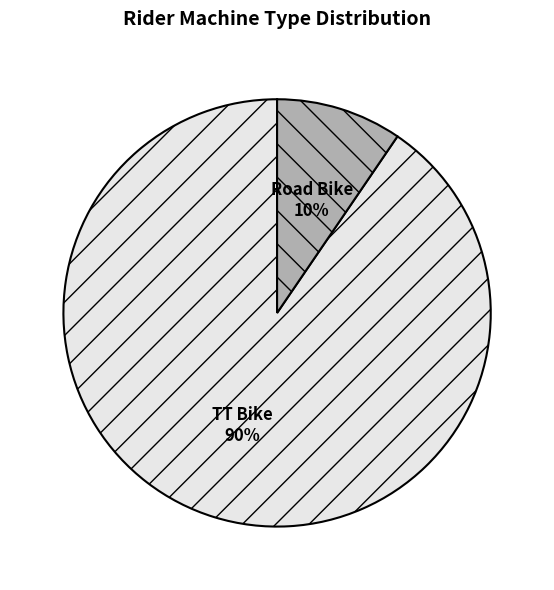

Which category has the biggest portion of the pie?

TT Bike